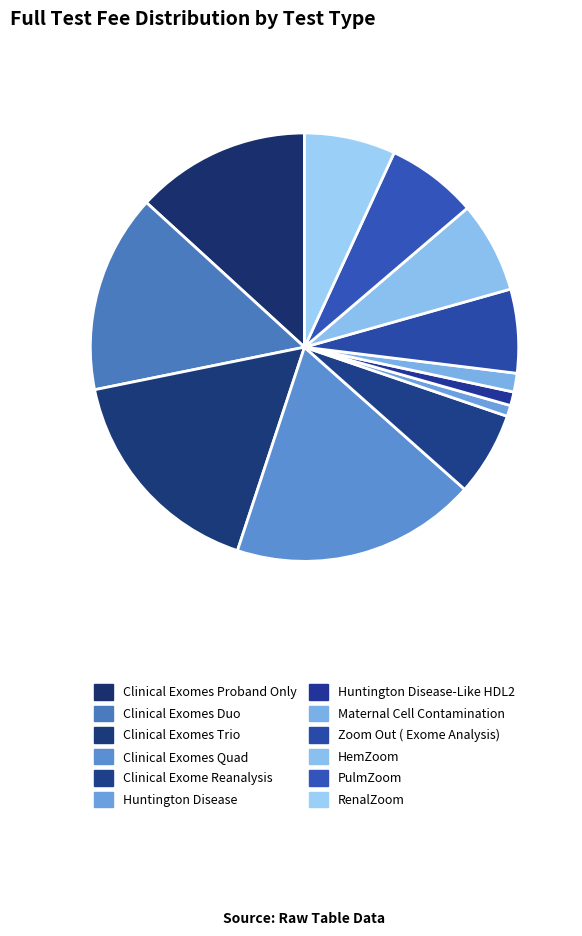

Does Clinical Exomes Trio represent more than half of the total?

No